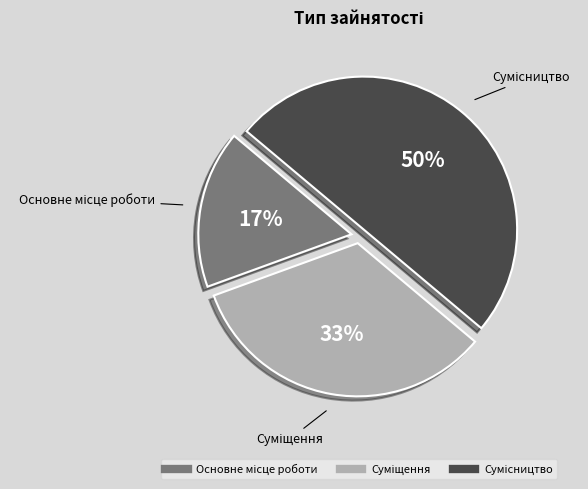

To the nearest percent, what is the average slice percentage?

33%